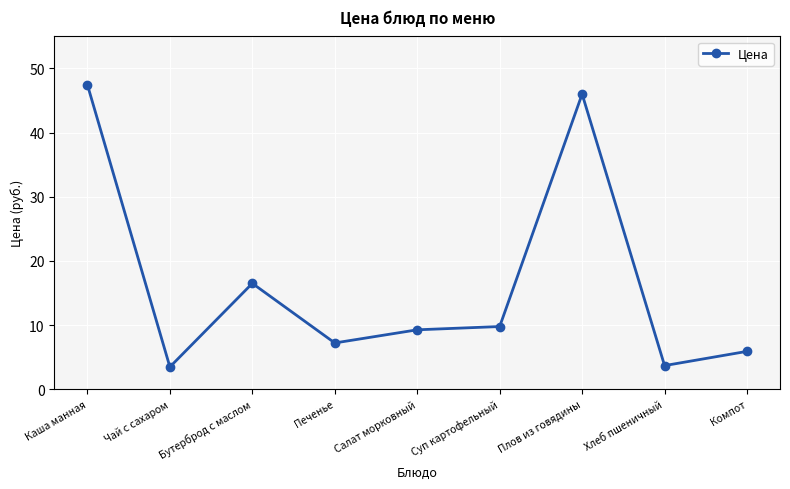

What is the label of the 9th point from the right?

Каша манная